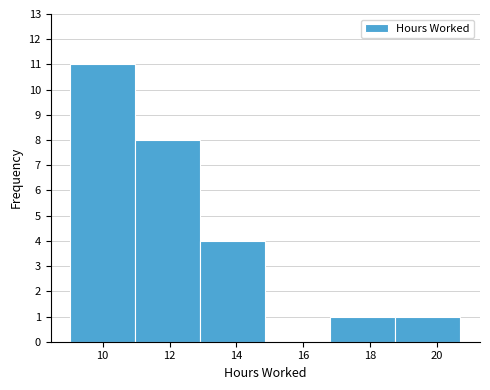

Over which range of the x-axis is the bar tallest?

9.0 to 11.0